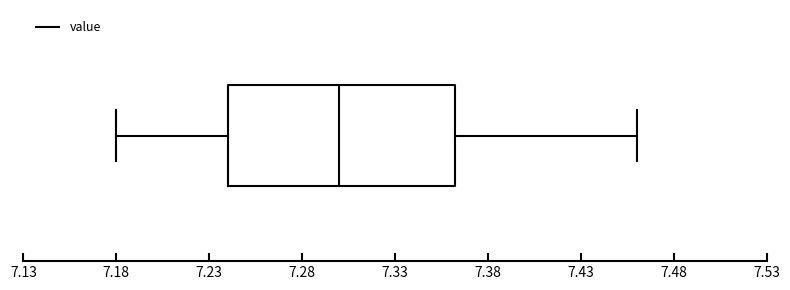

Where does the right whisker of the box end on the x-axis? The values are not printed on the chart, so give them approximately, as read against the axis.

7.460